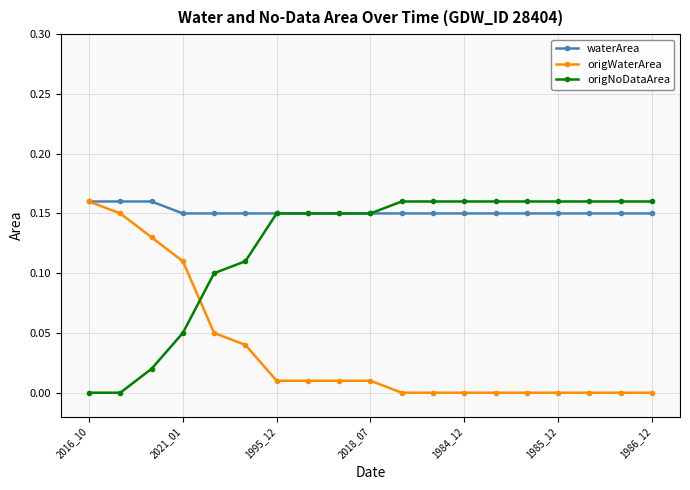

True or false: origNoDataArea and origWaterArea cross at least once.

True